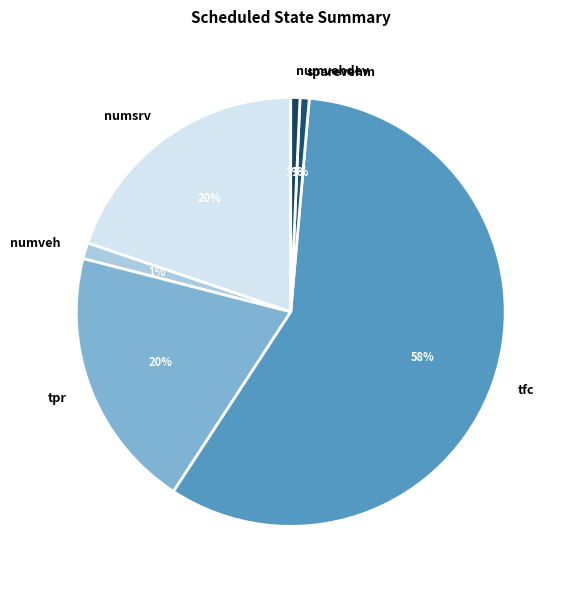

To the nearest percent, what is the average slice percentage?

17%